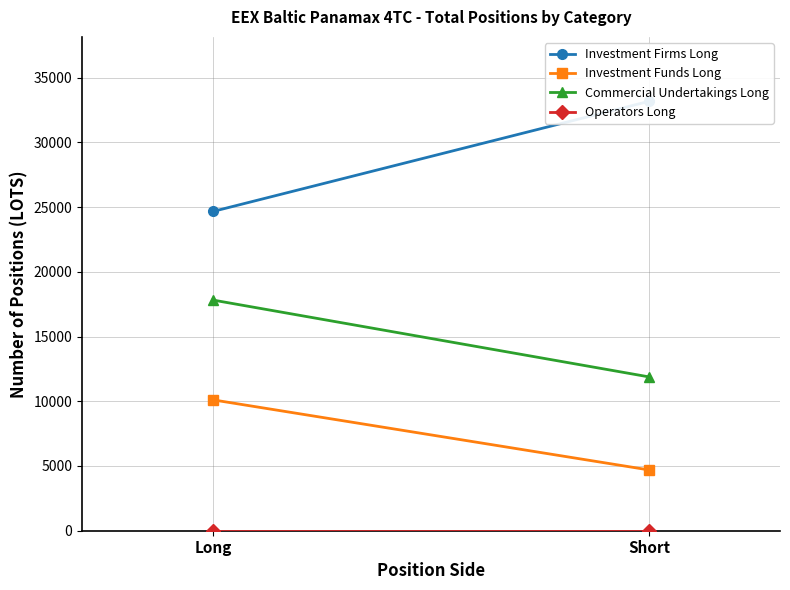

Reading right to left, what are all the values shown in this chart?

Investment Firms Long: Short=33168.3	Long=24659.2
Investment Funds Long: Short=4694.0	Long=10108.7
Commercial Undertakings Long: Short=11880.0	Long=17816.7
Operators Long: Short=0.0	Long=0.0